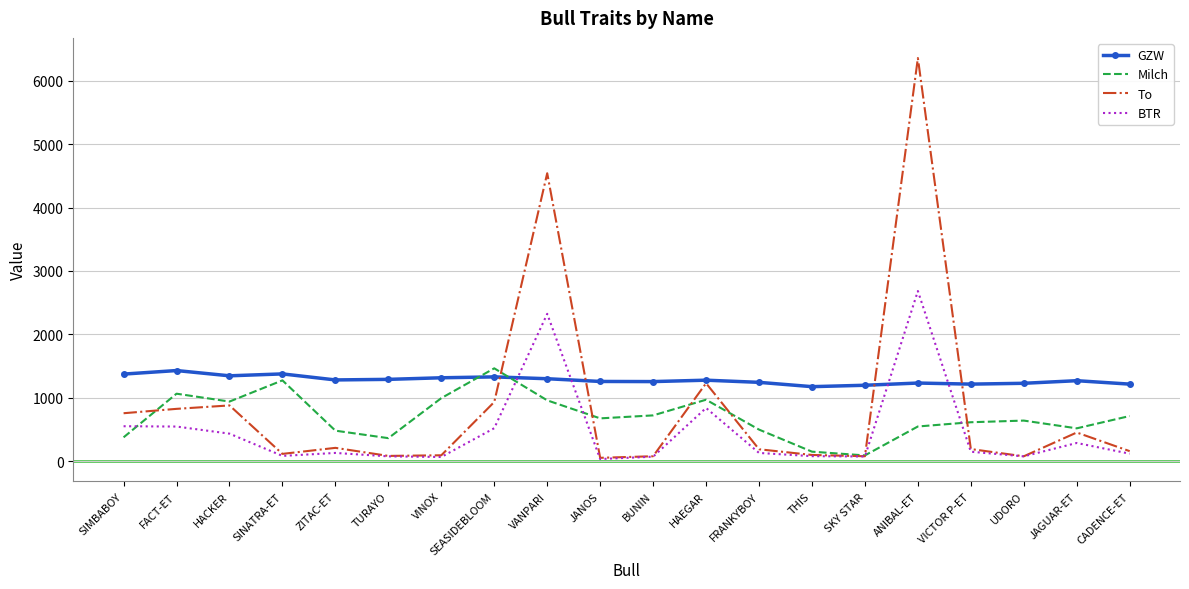

At which category is the sum across all series the highest?

ANIBAL-ET